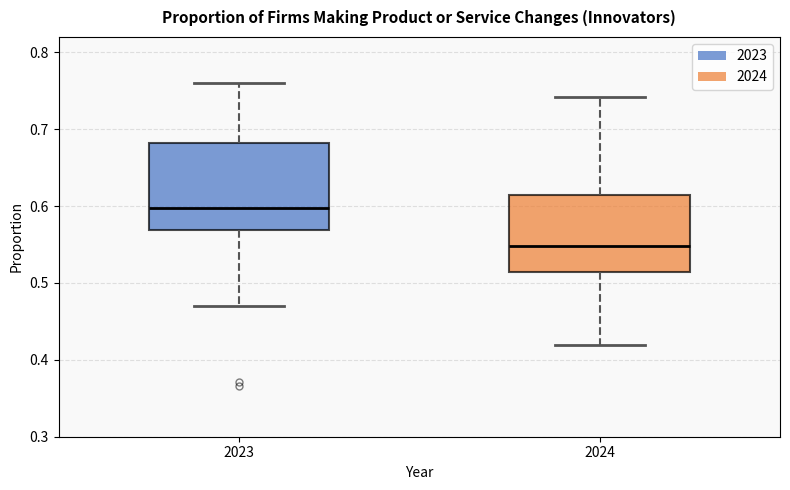

Reading left to right, transcribe this box plot: for each box, give where its median line is, the range the box spans, and where its two whiskers end, as read against the y-axis. The values are not printed on the chart, so give them approximately, as read against the axis.

2023: median 0.60, box 0.57 to 0.68, whiskers 0.47 to 0.76
2024: median 0.55, box 0.51 to 0.61, whiskers 0.42 to 0.74